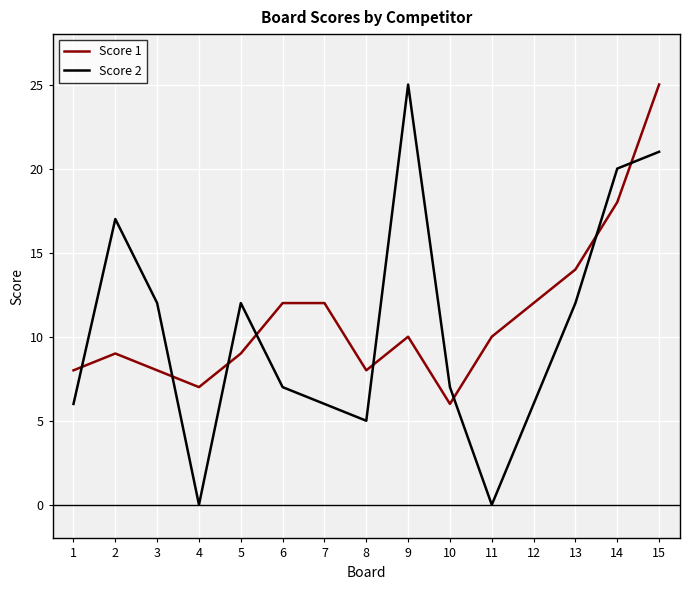

What is the spread (max minus min) of values at 1?

2